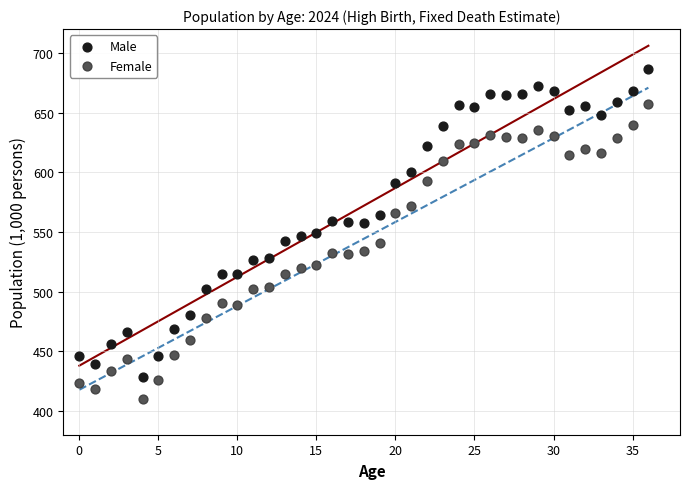

Which series has the largest Y range (max minus min)?

Male